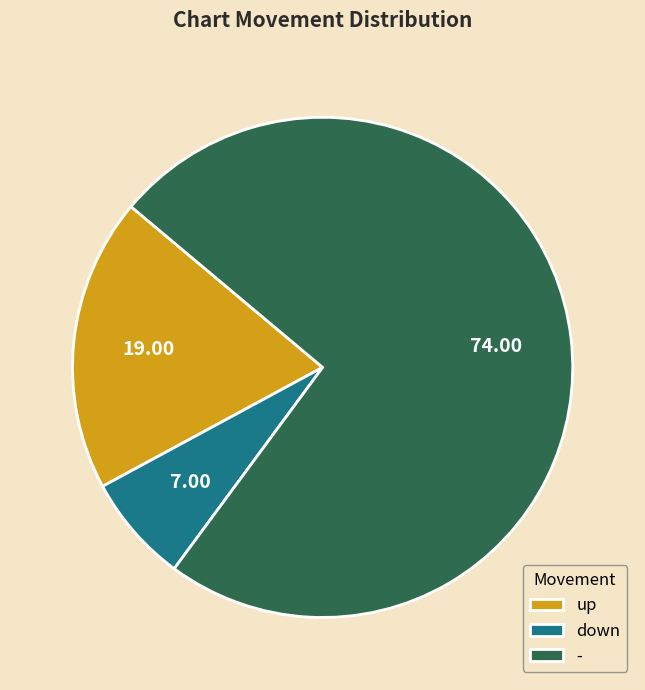

How many slices are in this pie chart?

3